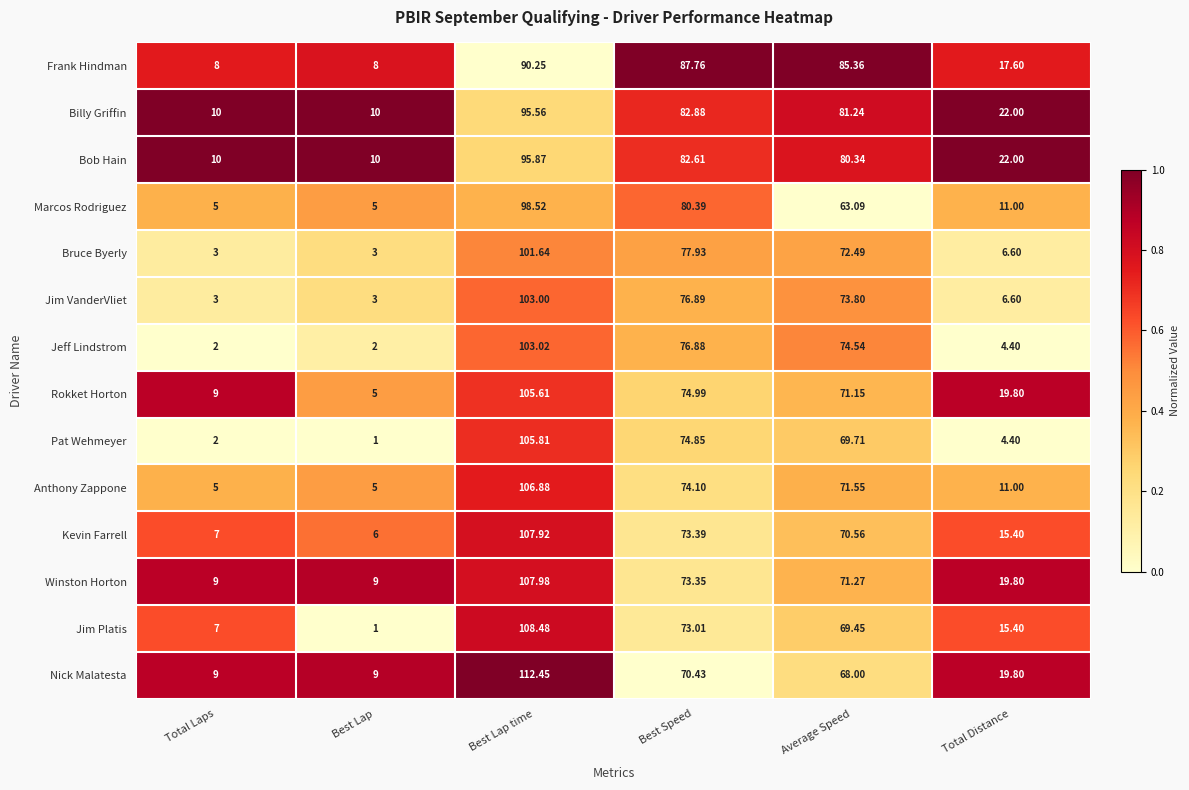

Which category has the lowest value in the Rokket Horton series?

Best Lap